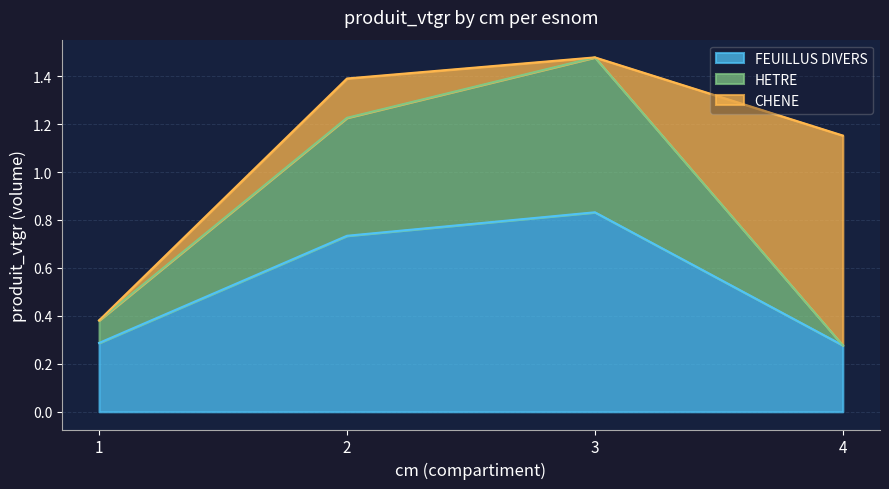

True or false: FEUILLUS DIVERS has a value of 0.3 at 1.

True